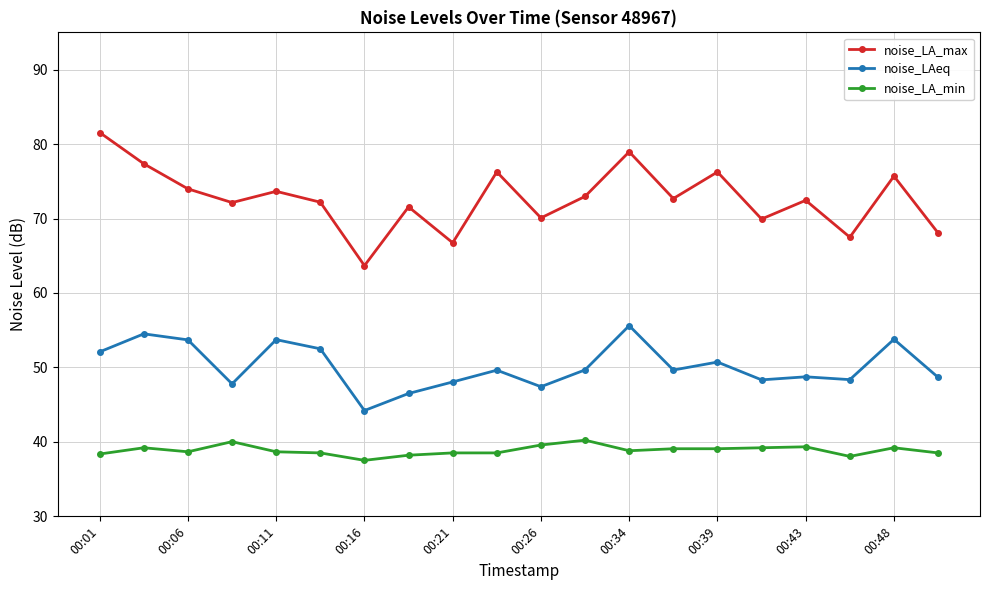

True or false: noise_LA_min has more than 0 points higher than both neighbors.

True